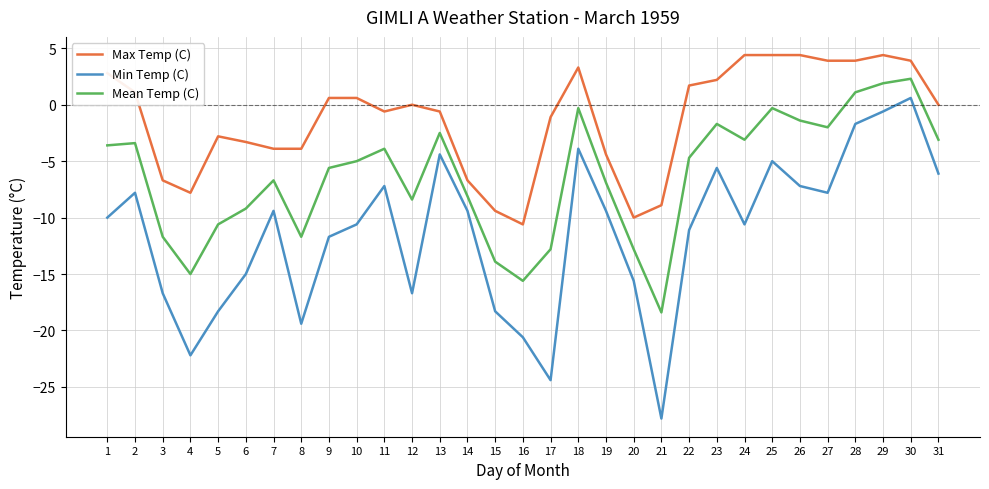

Reading right to left, transcribe all the data shown in this chart.

Max Temp (C): 0.0	3.9	4.4	3.9	3.9	4.4	4.4	4.4	2.2	1.7	-8.9	-10.0	-4.4	3.3	-1.1	-10.6	-9.4	-6.7	-0.6	0.0	-0.6	0.6	0.6	-3.9	-3.9	-3.3	-2.8	-7.8	-6.7	1.1	2.8
Min Temp (C): -6.1	0.6	-0.6	-1.7	-7.8	-7.2	-5.0	-10.6	-5.6	-11.1	-27.8	-15.6	-9.4	-3.9	-24.4	-20.6	-18.3	-9.4	-4.4	-16.7	-7.2	-10.6	-11.7	-19.4	-9.4	-15.0	-18.3	-22.2	-16.7	-7.8	-10.0
Mean Temp (C): -3.1	2.3	1.9	1.1	-2.0	-1.4	-0.3	-3.1	-1.7	-4.7	-18.4	-12.8	-6.9	-0.3	-12.8	-15.6	-13.9	-8.1	-2.5	-8.4	-3.9	-5.0	-5.6	-11.7	-6.7	-9.2	-10.6	-15.0	-11.7	-3.4	-3.6